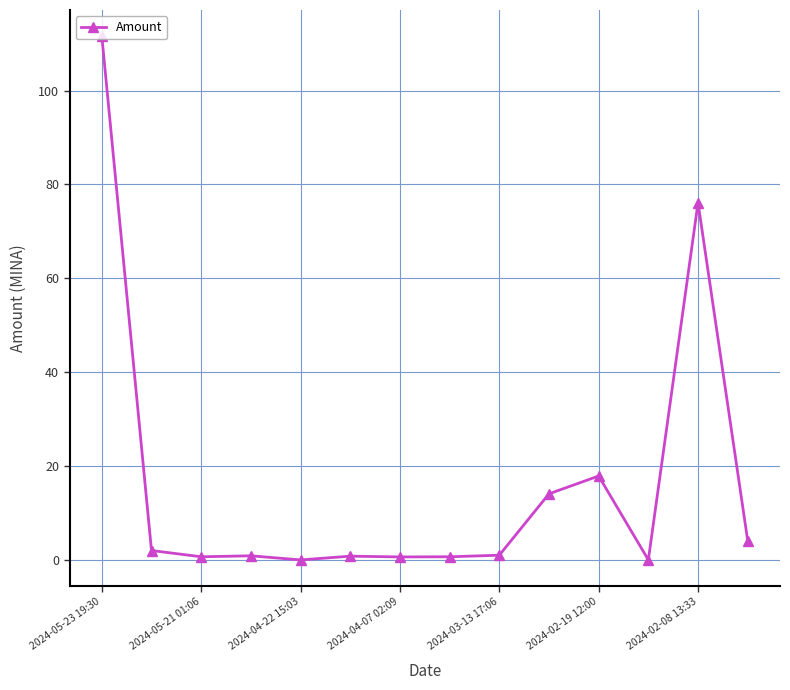

What is the value of the 1st point from the left?

111.6